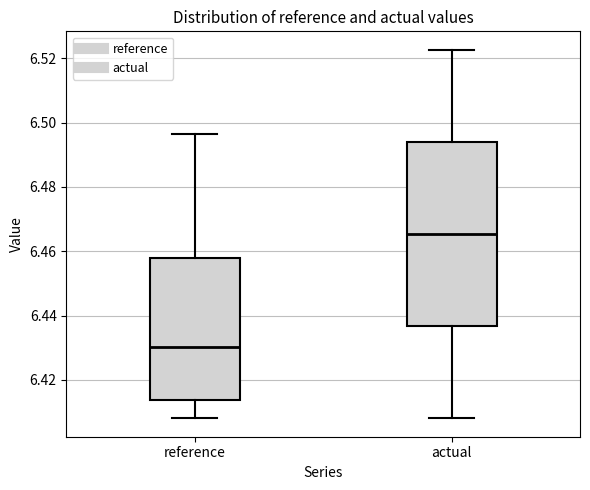

Which box's median line is the highest?

actual